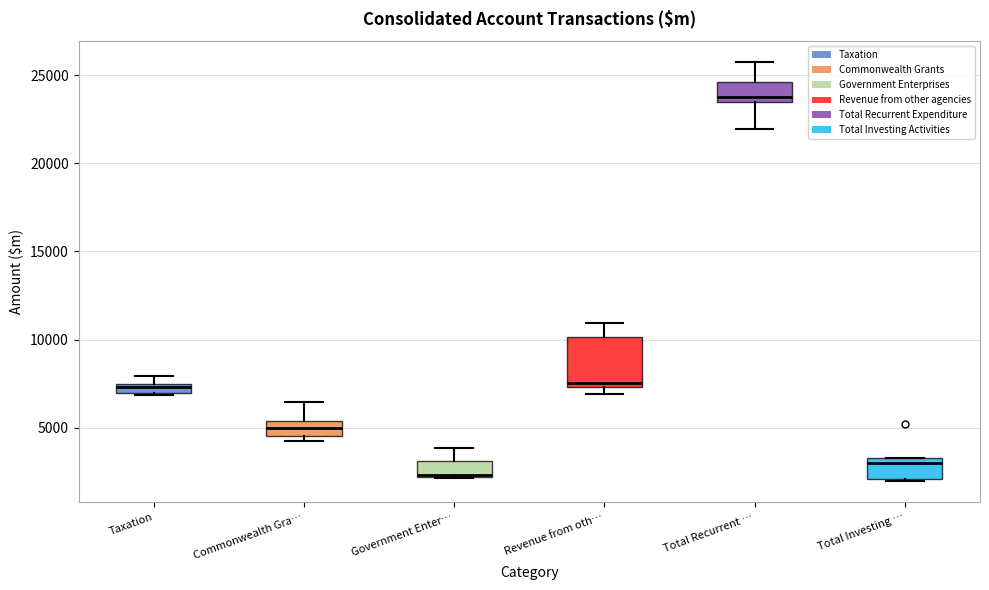

Where does the upper whisker of the box for Commonwealth Gra… end on the y-axis? The values are not printed on the chart, so give them approximately, as read against the axis.

6500